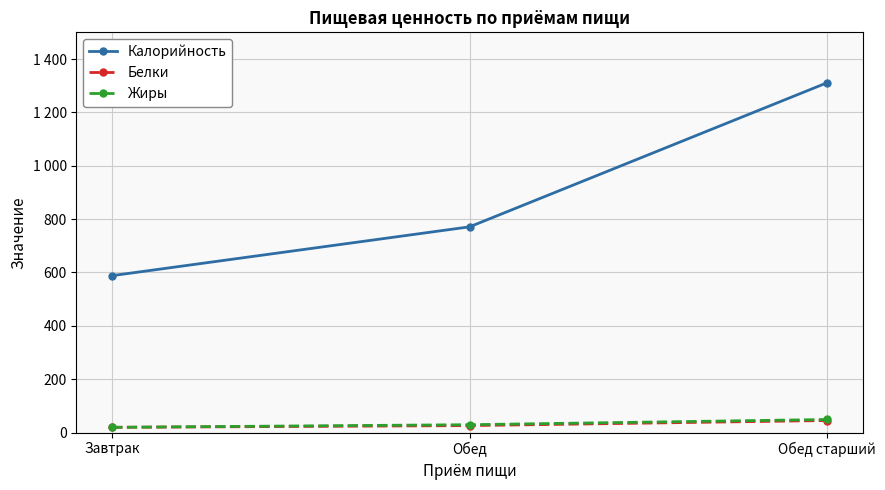

What is the maximum value for Жиры?

48.8